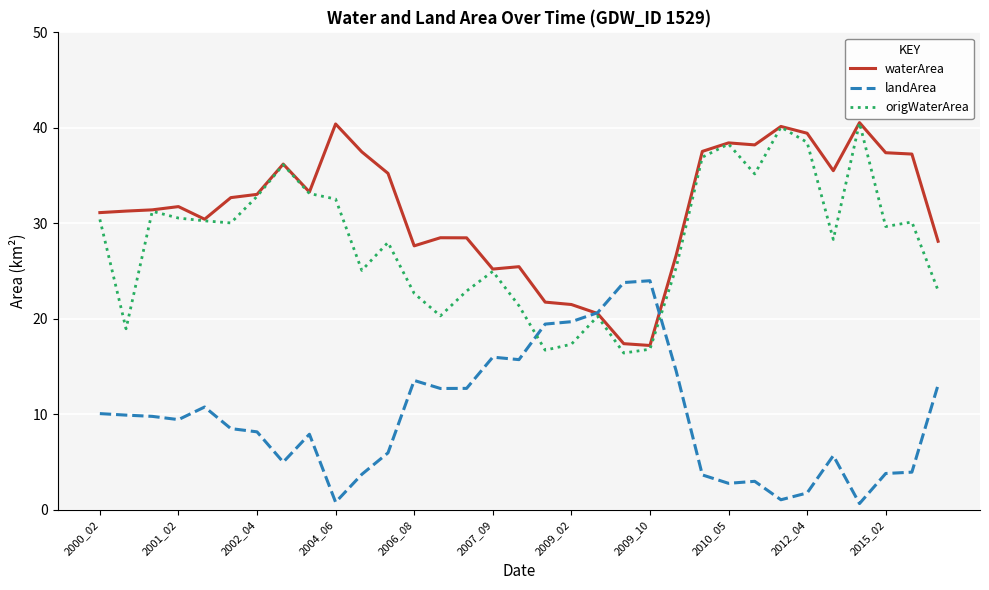

Which series has the largest total across all categories?

waterArea